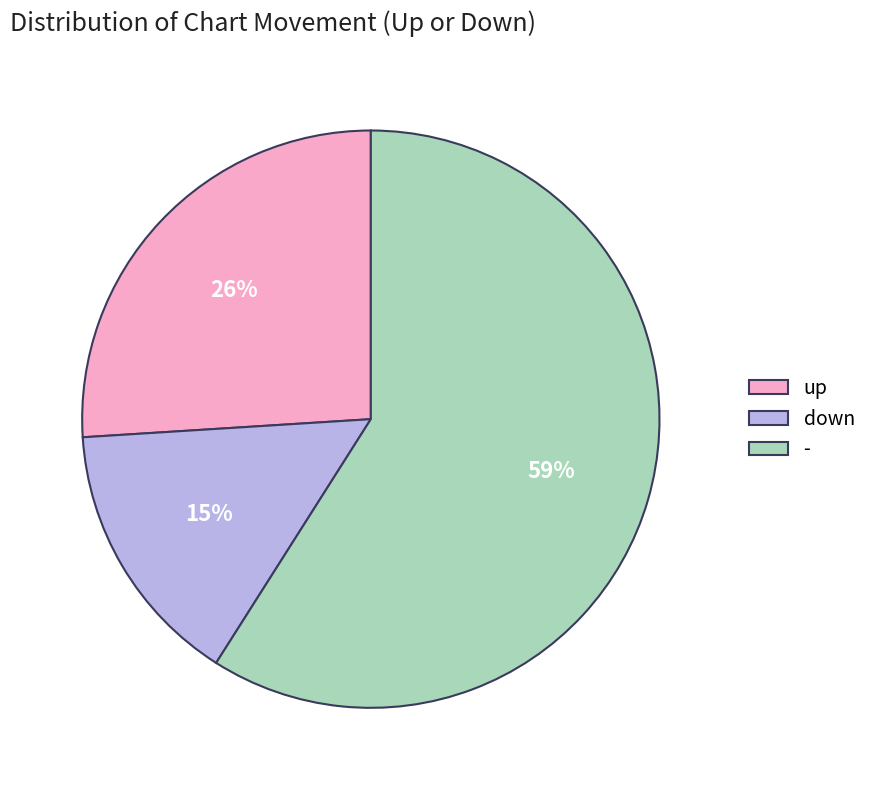

How many slices are in this pie chart?

3